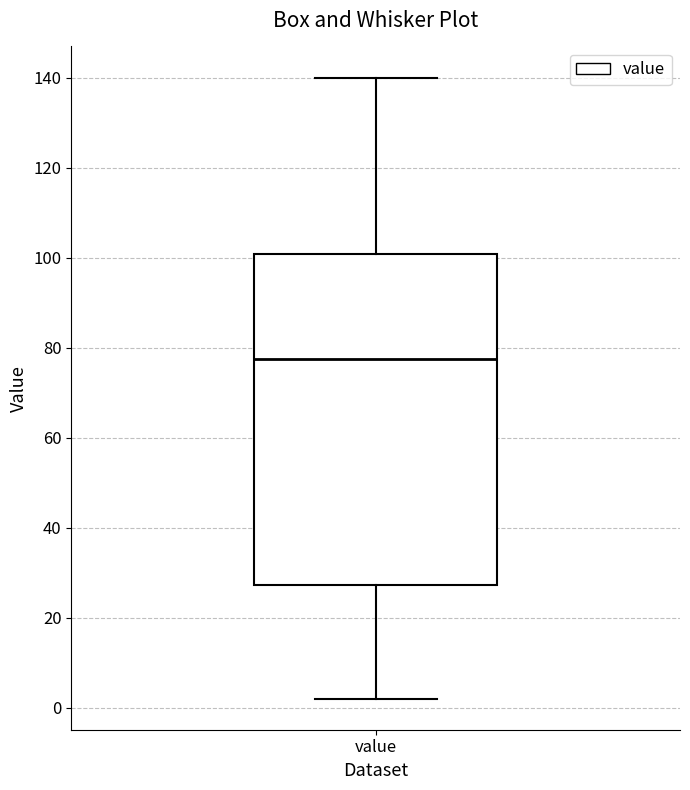

Read this box plot against the y-axis: the position of the median line, the range covered by the box, and the ends of both whiskers. The values are not printed on the chart, so give them approximately, as read against the axis.

median 78, box 28 to 100, whiskers 2 to 140